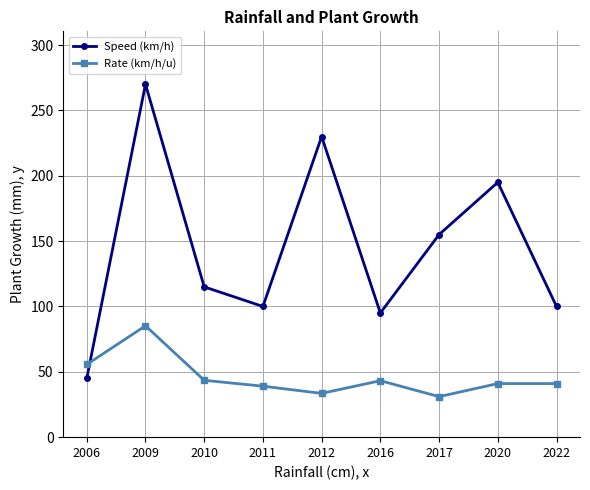

What is the value of the Speed (km/h) point at the 5th from the left?

230.0